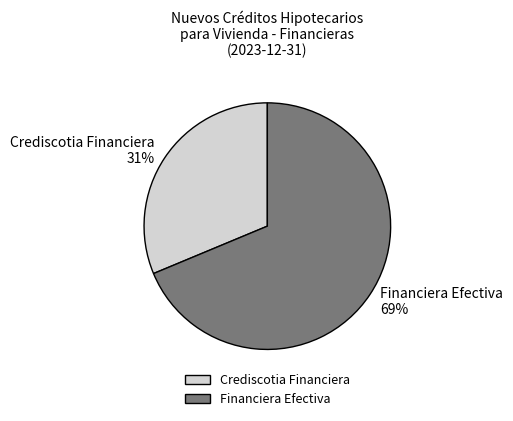

Is it true that Financiera Efectiva is 60% of the pie?

False